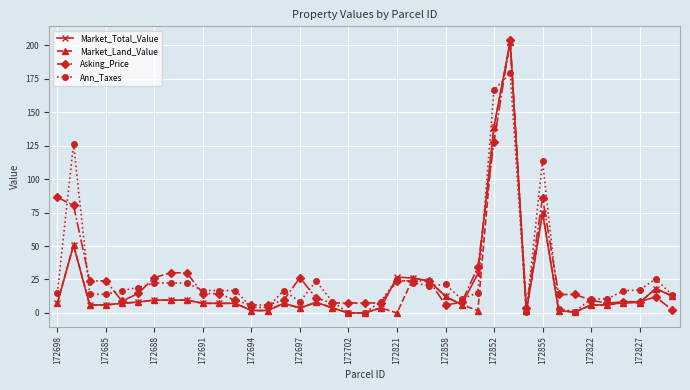

What is the value of the Ann_Taxes point at the 31st from the left?

113.7